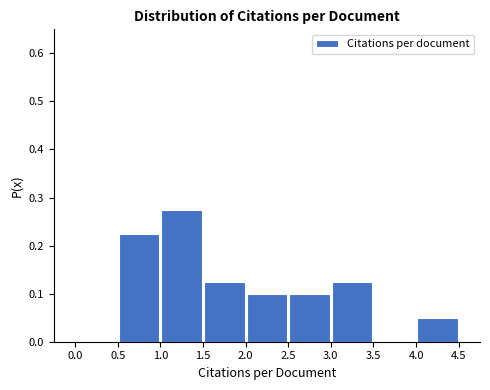

Which range on the x-axis has the tallest bar?

1.0 to 1.5